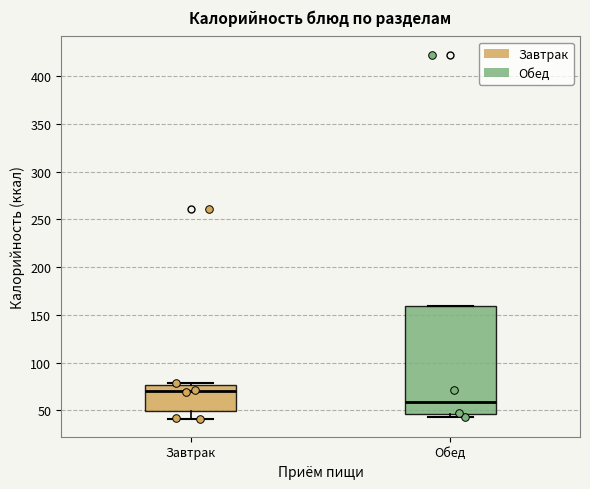

Which box is the tallest, from its lower edge to its upper edge?

Обед